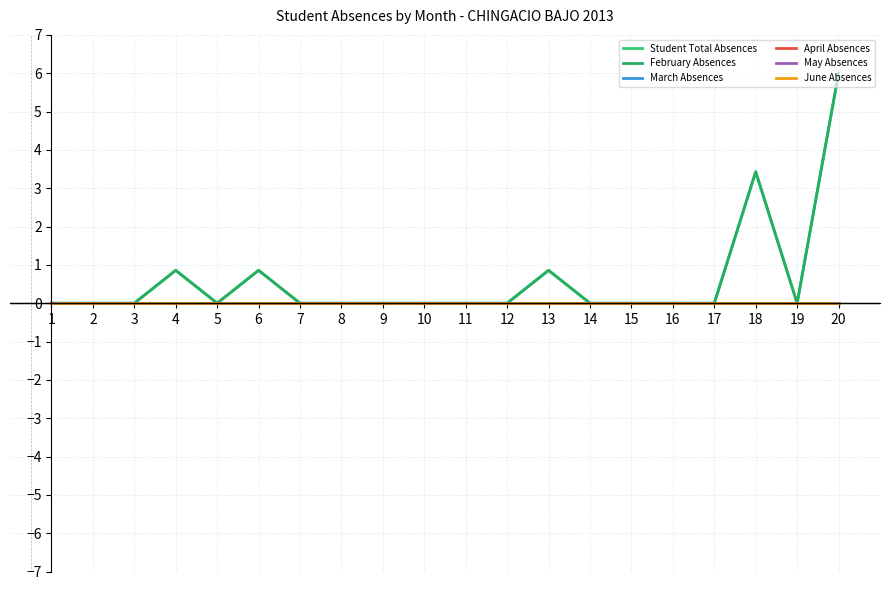

Reading left to right, what are all the values shown in this chart?

Student Total Absences: 1=0.0	2=0.0	3=0.0	4=0.9	5=0.0	6=0.9	7=0.0	8=0.0	9=0.0	10=0.0	11=0.0	12=0.0	13=0.9	14=0.0	15=0.0	16=0.0	17=0.0	18=3.4	19=0.0	20=6.0
February Absences: 1=0.0	2=0.0	3=0.0	4=0.9	5=0.0	6=0.9	7=0.0	8=0.0	9=0.0	10=0.0	11=0.0	12=0.0	13=0.9	14=0.0	15=0.0	16=0.0	17=0.0	18=3.4	19=0.0	20=6.0
March Absences: 1=0.0	2=0.0	3=0.0	4=0.0	5=0.0	6=0.0	7=0.0	8=0.0	9=0.0	10=0.0	11=0.0	12=0.0	13=0.0	14=0.0	15=0.0	16=0.0	17=0.0	18=0.0	19=0.0	20=0.0
April Absences: 1=0.0	2=0.0	3=0.0	4=0.0	5=0.0	6=0.0	7=0.0	8=0.0	9=0.0	10=0.0	11=0.0	12=0.0	13=0.0	14=0.0	15=0.0	16=0.0	17=0.0	18=0.0	19=0.0	20=0.0
May Absences: 1=0.0	2=0.0	3=0.0	4=0.0	5=0.0	6=0.0	7=0.0	8=0.0	9=0.0	10=0.0	11=0.0	12=0.0	13=0.0	14=0.0	15=0.0	16=0.0	17=0.0	18=0.0	19=0.0	20=0.0
June Absences: 1=0.0	2=0.0	3=0.0	4=0.0	5=0.0	6=0.0	7=0.0	8=0.0	9=0.0	10=0.0	11=0.0	12=0.0	13=0.0	14=0.0	15=0.0	16=0.0	17=0.0	18=0.0	19=0.0	20=0.0